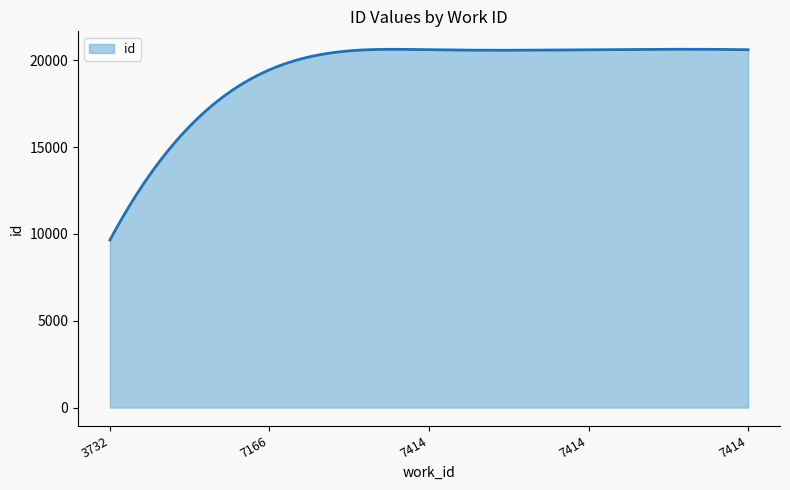

Is this an area chart (filled region under the line)?

Yes